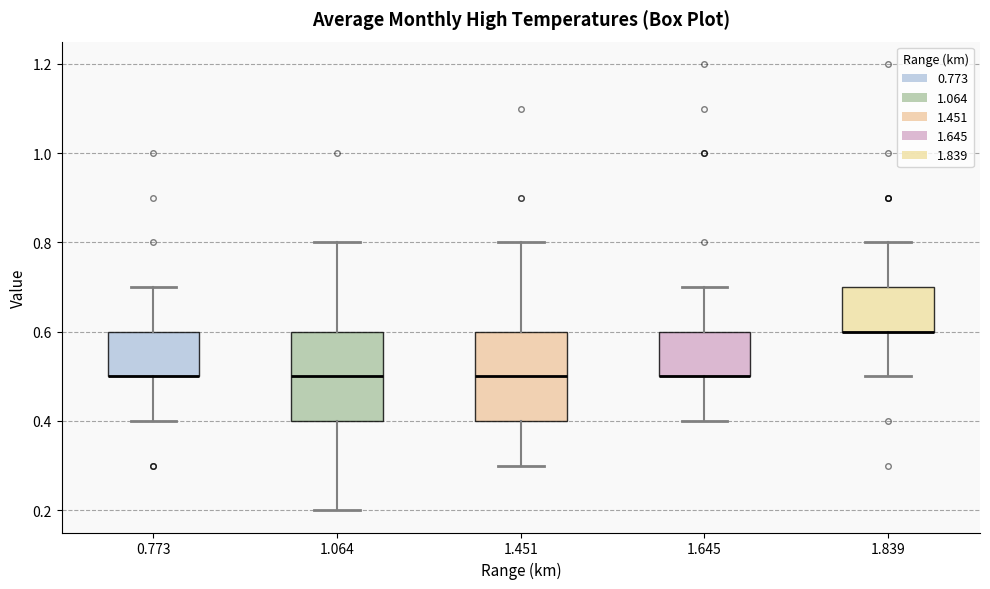

Reading left to right, transcribe this box plot: for each box, give where its median line is, the range the box spans, and where its two whiskers end, as read against the y-axis. The values are not printed on the chart, so give them approximately, as read against the axis.

0.773: median 0.5 (drawn on the box's lower edge), box 0.5 to 0.6, whiskers 0.4 to 0.7
1.064: median 0.5, box 0.4 to 0.6, whiskers 0.2 to 0.8
1.451: median 0.5, box 0.4 to 0.6, whiskers 0.3 to 0.8
1.645: median 0.5 (drawn on the box's lower edge), box 0.5 to 0.6, whiskers 0.4 to 0.7
1.839: median 0.6 (drawn on the box's lower edge), box 0.6 to 0.7, whiskers 0.5 to 0.8